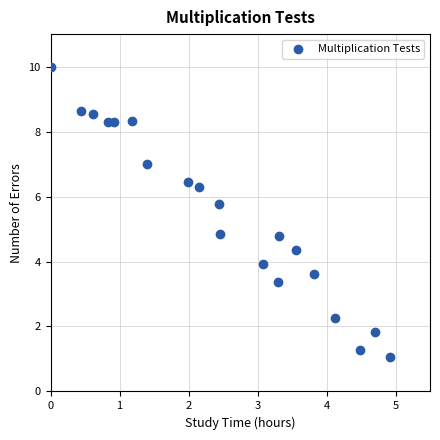

What is the range of X values (max minus min)?

4.9